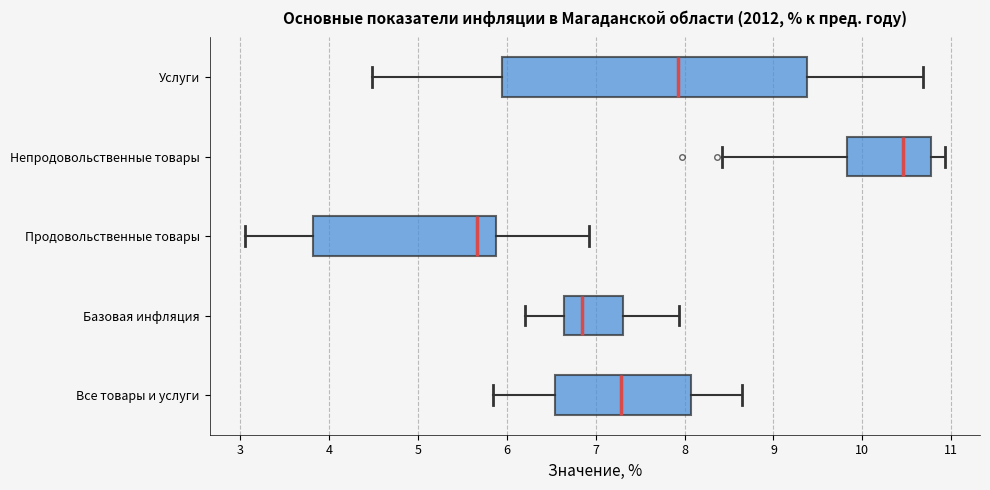

Reading bottom to top, transcribe this box plot: for each box, give where its median line is, the range the box spans, and where its two whiskers end, as read against the x-axis. The values are not printed on the chart, so give them approximately, as read against the axis.

Все товары и услуги: median 7.3, box 6.5 to 8.1, whiskers 5.9 to 8.7
Базовая инфляция: median 6.8, box 6.6 to 7.3, whiskers 6.2 to 7.9
Продовольственные товары: median 5.7, box 3.8 to 5.9, whiskers 3.1 to 6.9
Непродовольственные товары: median 10.5, box 9.8 to 10.8, whiskers 8.4 to 10.9
Услуги: median 7.9, box 5.9 to 9.4, whiskers 4.5 to 10.7